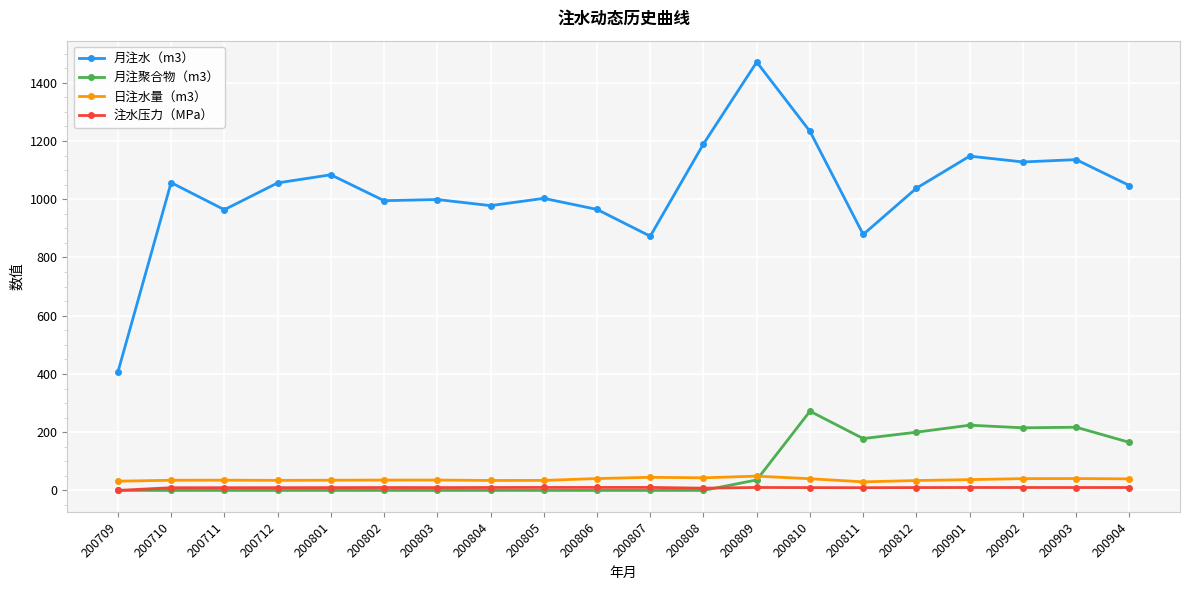

Count the number of categories in the chart.

20